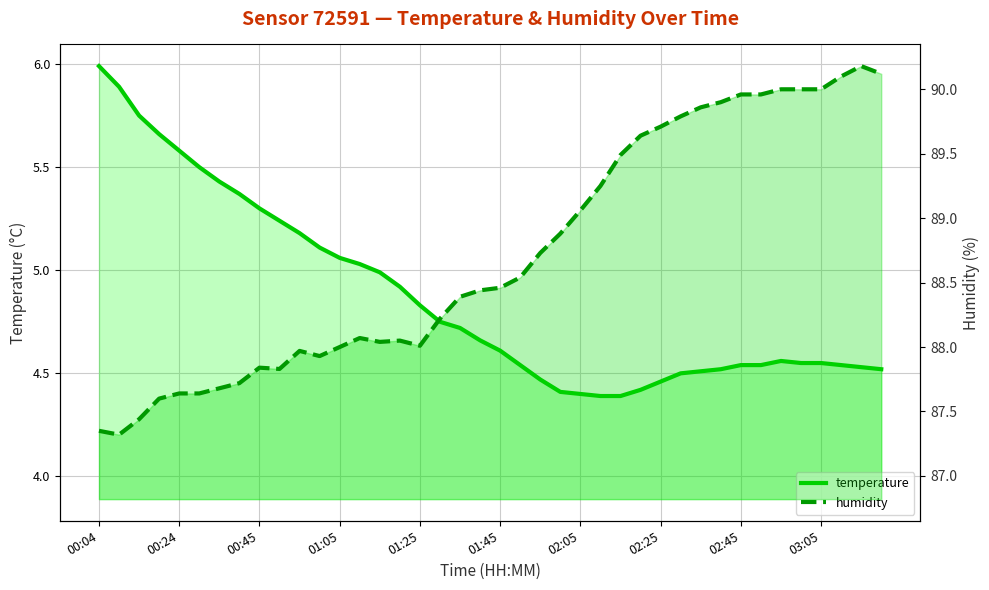

What position from the left is 00:45?

9